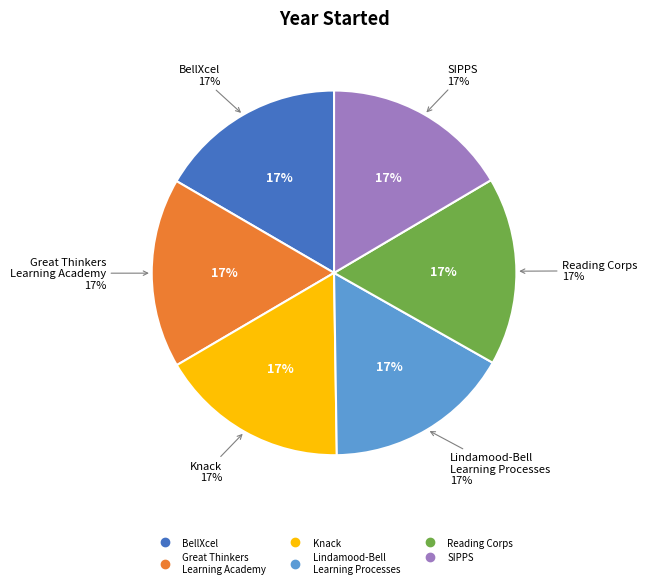

True or false: Knack accounts for 17% of the total.

True